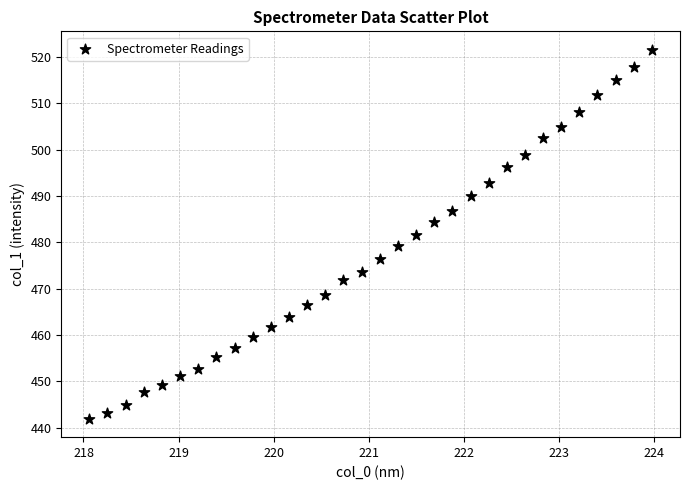

What is the range of Y values (max minus min)?

79.6